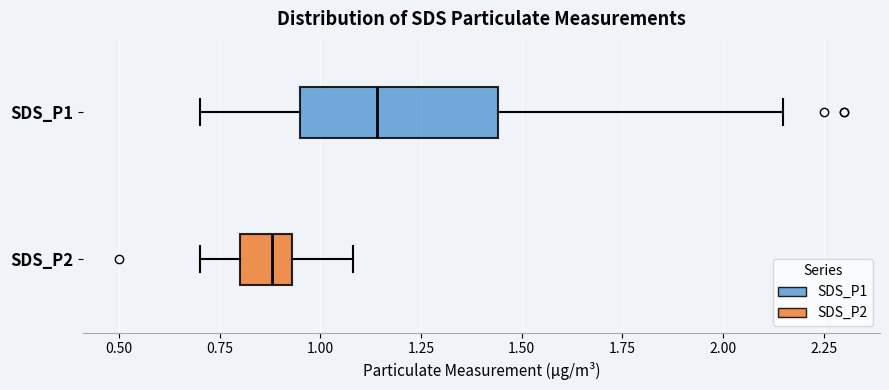

Which box has the furthest to the left median line?

SDS_P2